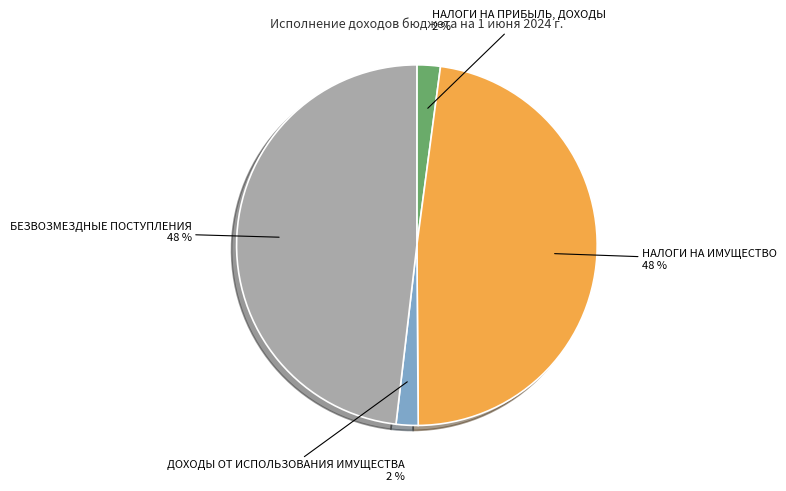

To the nearest percent, what portion does ДОХОДЫ ОТ ИСПОЛЬЗОВАНИЯ ИМУЩЕСТВА represent?

2%